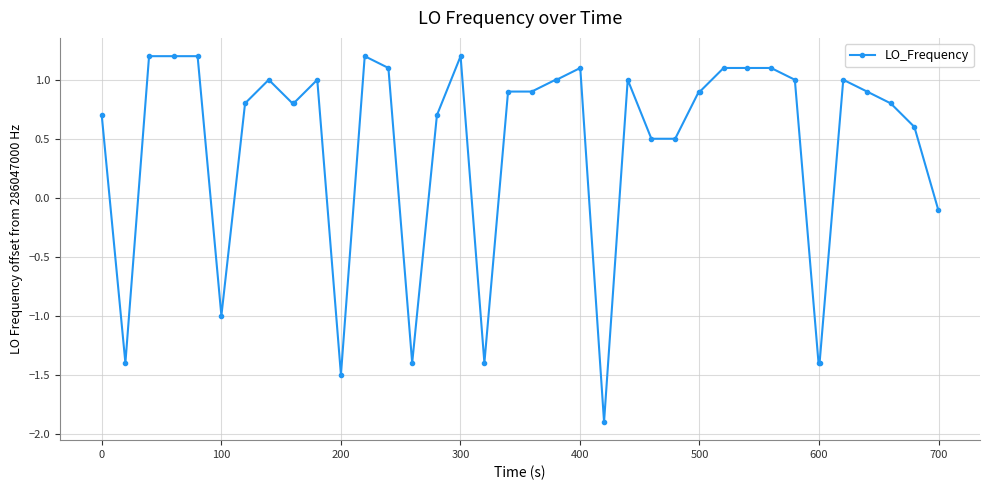

What is the greatest value displayed?

1.2